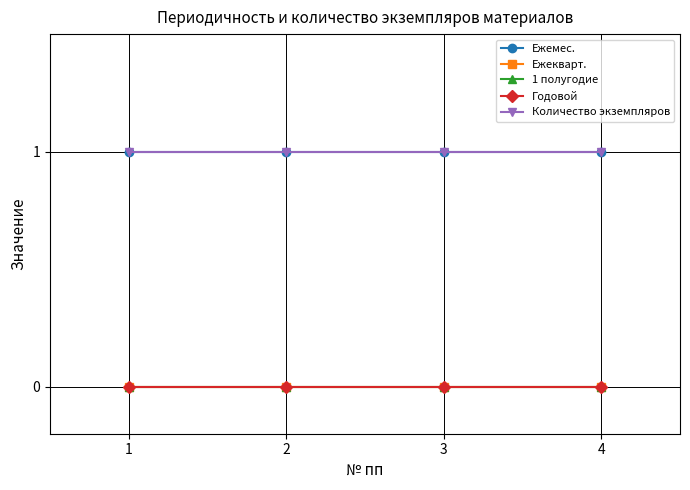

Reading right to left, list all the values displayed in this chart.

Ежемес.: 4=1	3=1	2=1	1=1
Ежекварт.: 4=0	3=0	2=0	1=0
1 полугодие: 4=0	3=0	2=0	1=0
Годовой: 4=0	3=0	2=0	1=0
Количество экземпляров: 4=1	3=1	2=1	1=1